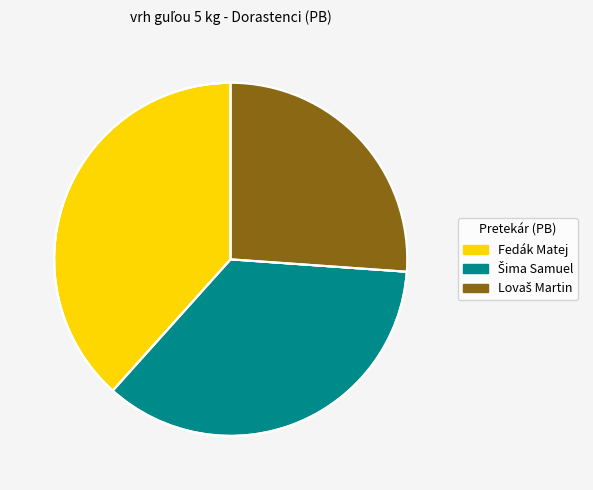

The Fedák Matej slice represents 38% of the pie. True or false?

True